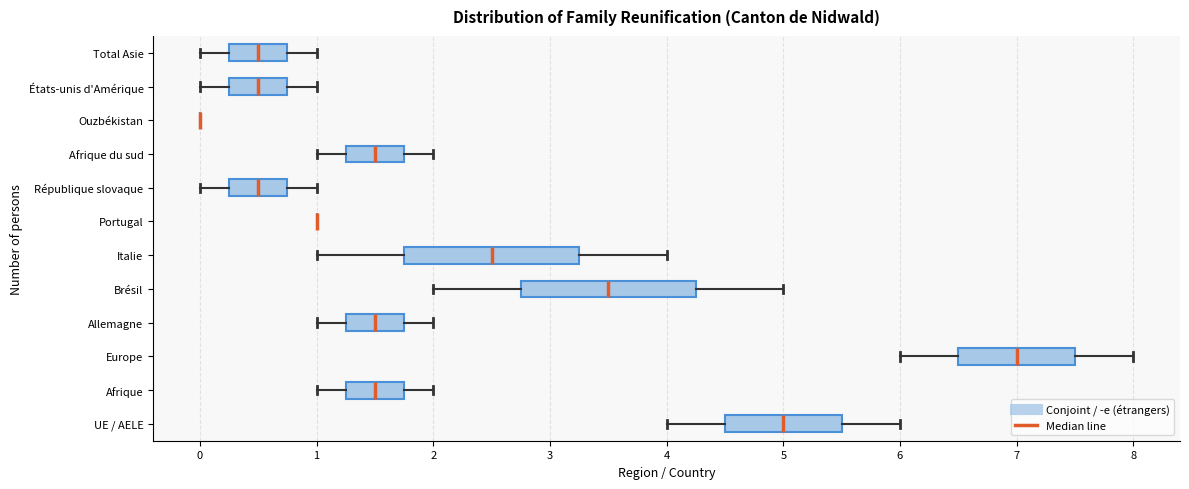

Reading bottom to top, read every box against the x-axis: the position of its median line, the range the box covers, and the ends of its whiskers. The values are not printed on the chart, so give them approximately, as read against the axis.

UE / AELE: median 5.0, box 4.5 to 5.5, whiskers 4.0 to 6.0
Afrique: median 1.5, box 1.3 to 1.8, whiskers 1.0 to 2.0
Europe: median 7.0, box 6.5 to 7.5, whiskers 6.0 to 8.0
Allemagne: median 1.5, box 1.3 to 1.8, whiskers 1.0 to 2.0
Brésil: median 3.5, box 2.8 to 4.3, whiskers 2.0 to 5.0
Italie: median 2.5, box 1.8 to 3.3, whiskers 1.0 to 4.0
Portugal: box collapsed to a line at 1.0, whiskers 1.0 to 1.0
République slovaque: median 0.5, box 0.3 to 0.8, whiskers 0.0 to 1.0
Afrique du sud: median 1.5, box 1.3 to 1.8, whiskers 1.0 to 2.0
Ouzbékistan: box collapsed to a line at 0.0, whiskers 0.0 to 0.0
États-unis d'Amérique: median 0.5, box 0.3 to 0.8, whiskers 0.0 to 1.0
Total Asie: median 0.5, box 0.3 to 0.8, whiskers 0.0 to 1.0